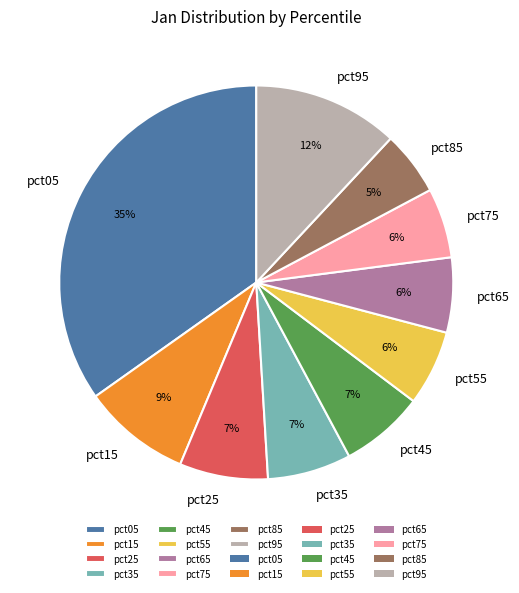

To the nearest percent, what portion does pct65 represent?

6%